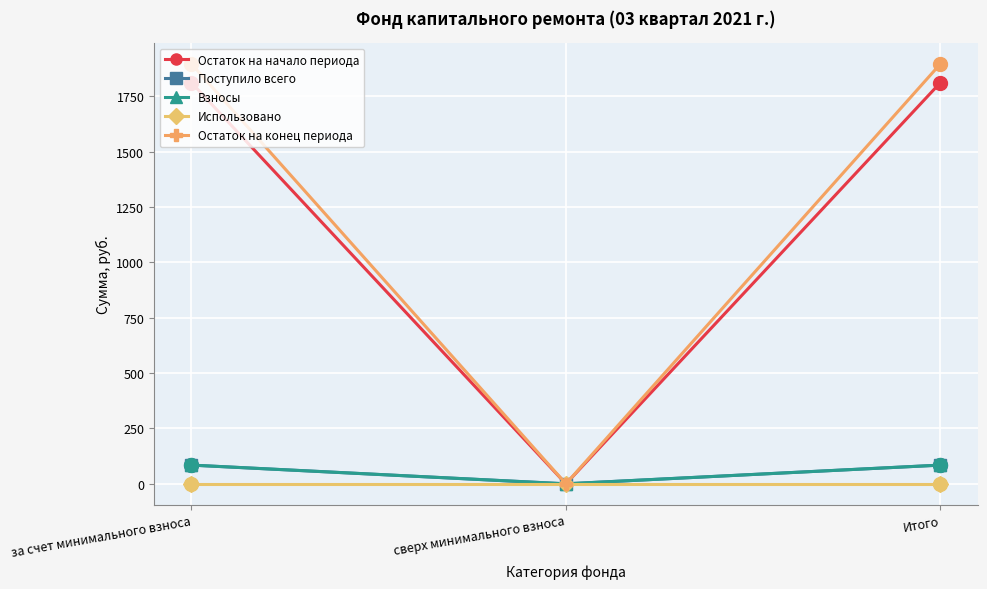

Does the chart have visible grid lines?

Yes